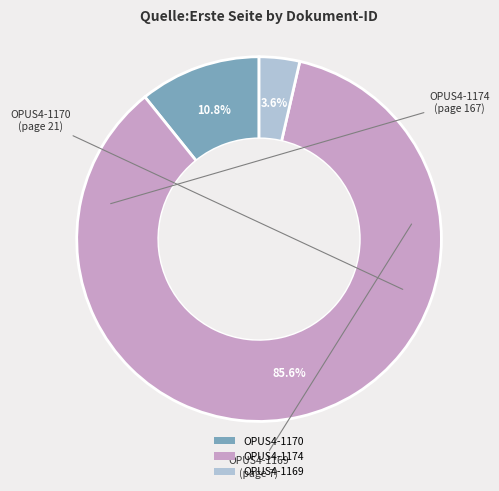

Combined, what portion of the pie is OPUS4-1170 and OPUS4-1174?

96.4%